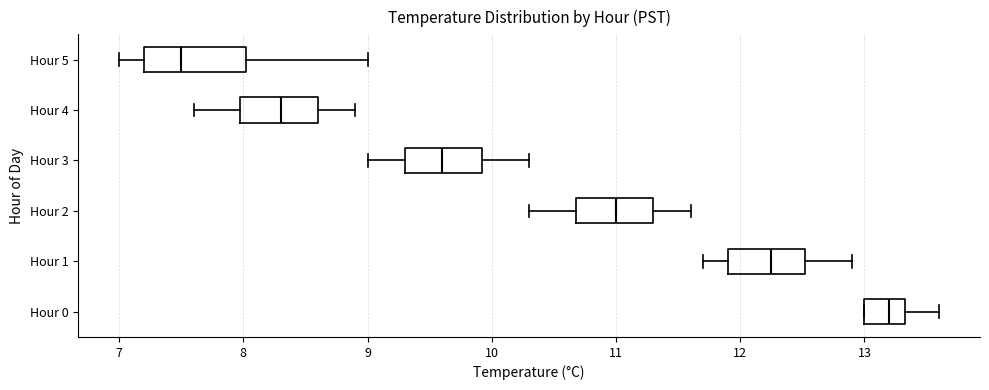

Reading bottom to top, read every box against the x-axis: the position of its median line, the range the box covers, and the ends of its whiskers. The values are not printed on the chart, so give them approximately, as read against the axis.

Hour 0: median 13.2, box 13.0 to 13.3, whiskers 13.0 to 13.6
Hour 1: median 12.3, box 11.9 to 12.5, whiskers 11.7 to 12.9
Hour 2: median 11.0, box 10.7 to 11.3, whiskers 10.3 to 11.6
Hour 3: median 9.6, box 9.3 to 9.9, whiskers 9.0 to 10.3
Hour 4: median 8.3, box 8.0 to 8.6, whiskers 7.6 to 8.9
Hour 5: median 7.5, box 7.2 to 8.0, whiskers 7.0 to 9.0